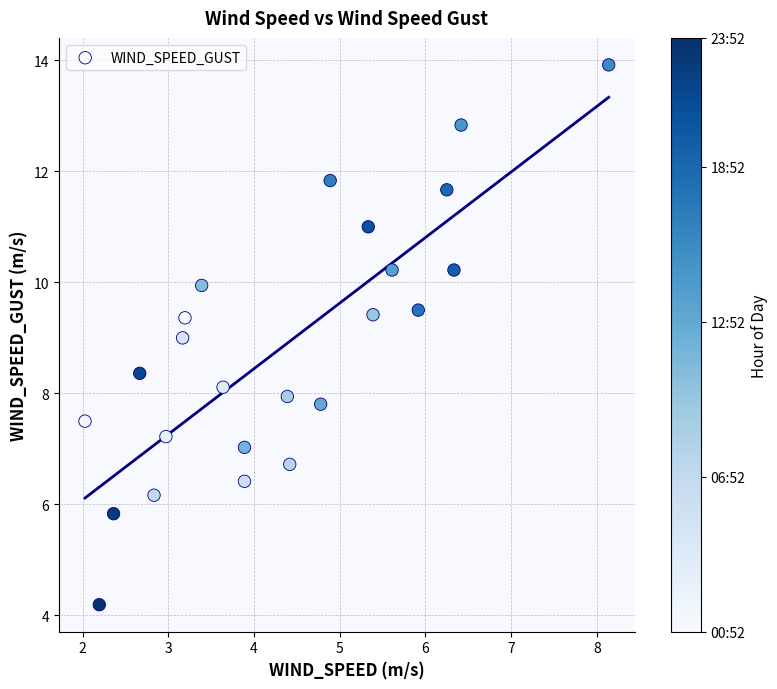

List the coordinates of all points as (Y, X) pairs, reading left to right.

(7.5, 2.0)  (4.2, 2.2)  (5.8, 2.4)  (8.4, 2.7)  (6.2, 2.8)  (7.2, 3.0)  (9.0, 3.2)  (9.4, 3.2)  (9.9, 3.4)  (8.1, 3.6)  (6.4, 3.9)  (7.0, 3.9)  (7.9, 4.4)  (6.7, 4.4)  (7.8, 4.8)  (11.8, 4.9)  (11.0, 5.3)  (9.4, 5.4)  (10.2, 5.6)  (9.5, 5.9)  (11.7, 6.2)  (10.2, 6.3)  (12.8, 6.4)  (13.9, 8.1)